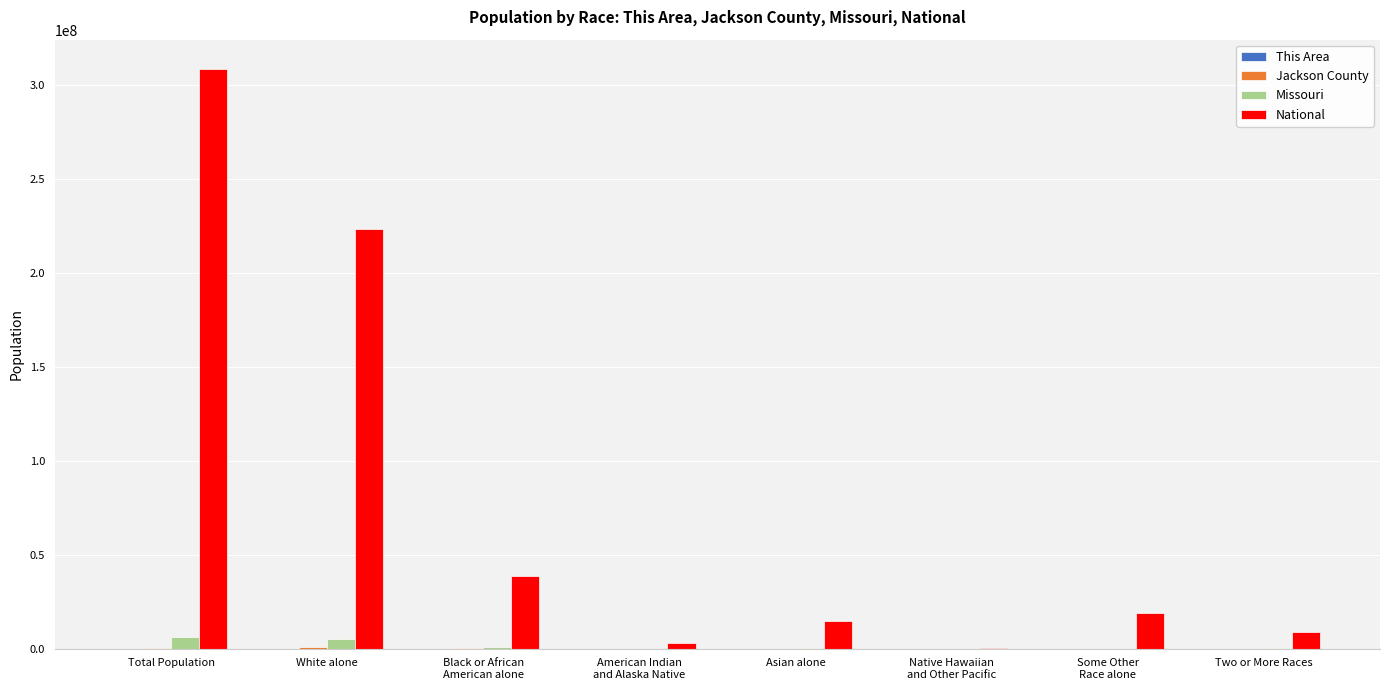

The value of National at Total Population is 188182261. True or false?

False